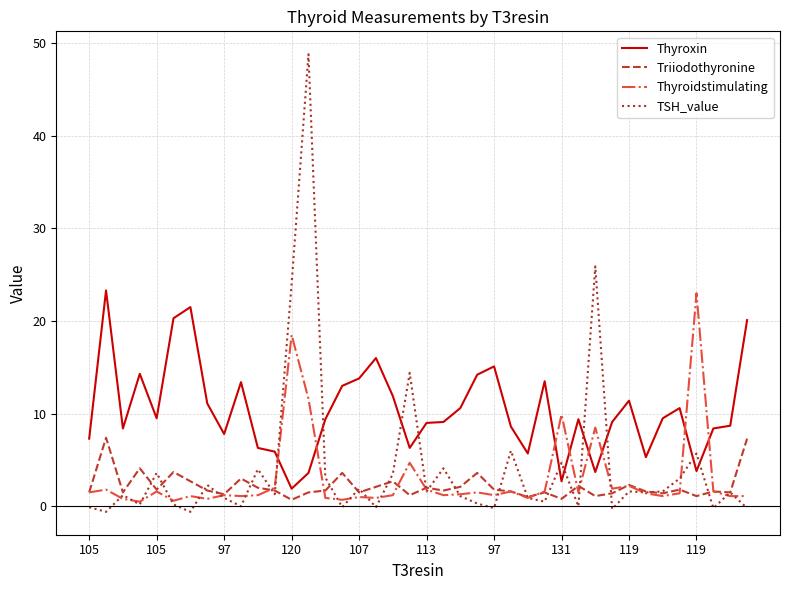

Which series has the widest spread of values?

TSH_value